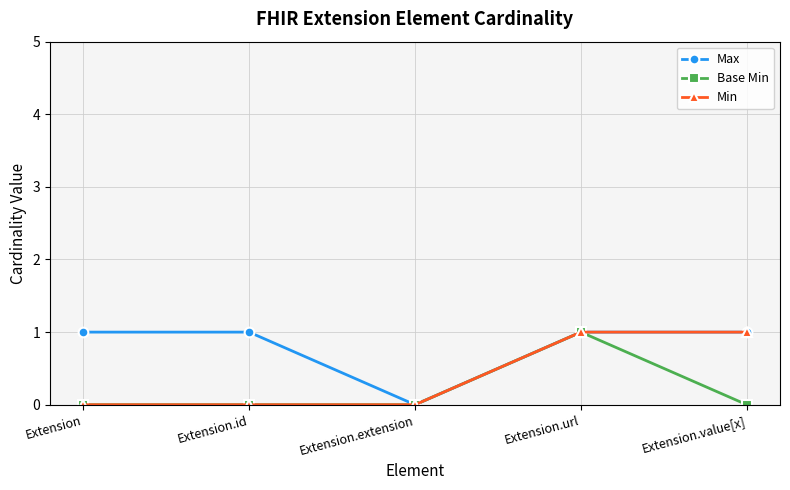

Rank the series by their average value, from highest to lowest.

Max, Min, Base Min